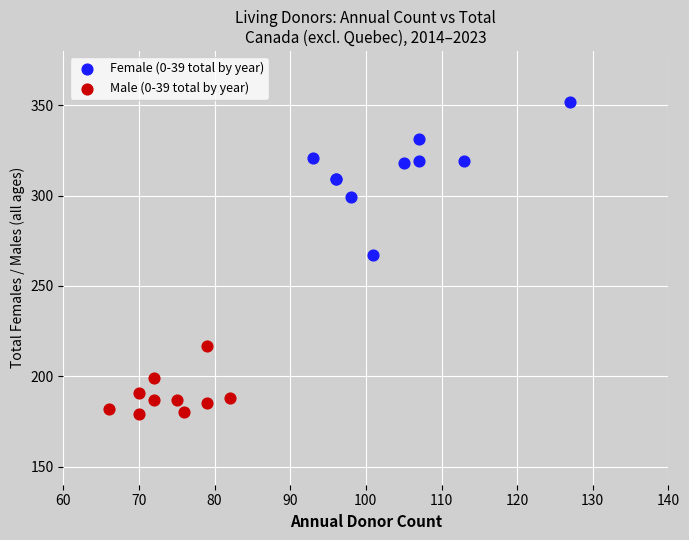

Which series has the widest spread of Y values?

Female (0-39 total by year)